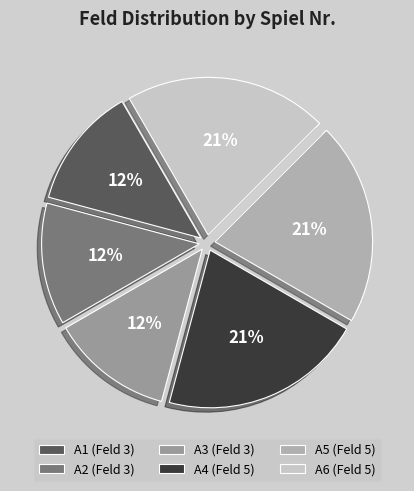

What is the ratio of the value at A1 to the value at A3?

1.0